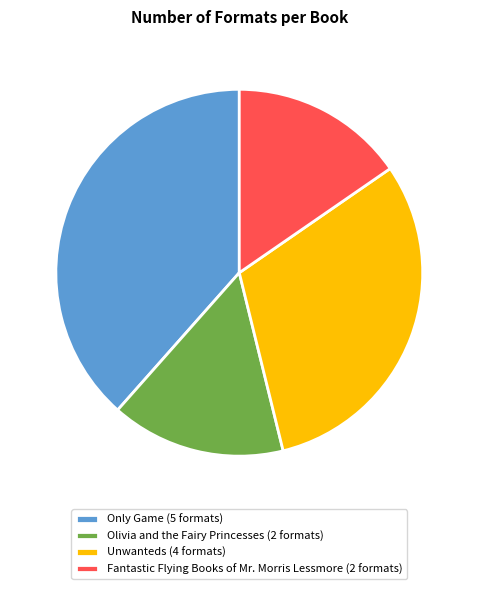

Combined, do Fantastic Flying Books of Mr. Morris Lessmore (2 formats) and Olivia and the Fairy Princesses (2 formats) account for over 50%?

No